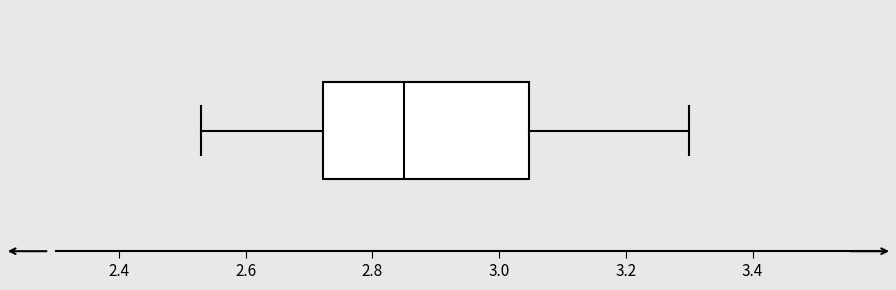

Where is the left edge of the box on the x-axis? The values are not printed on the chart, so give them approximately, as read against the axis.

2.72